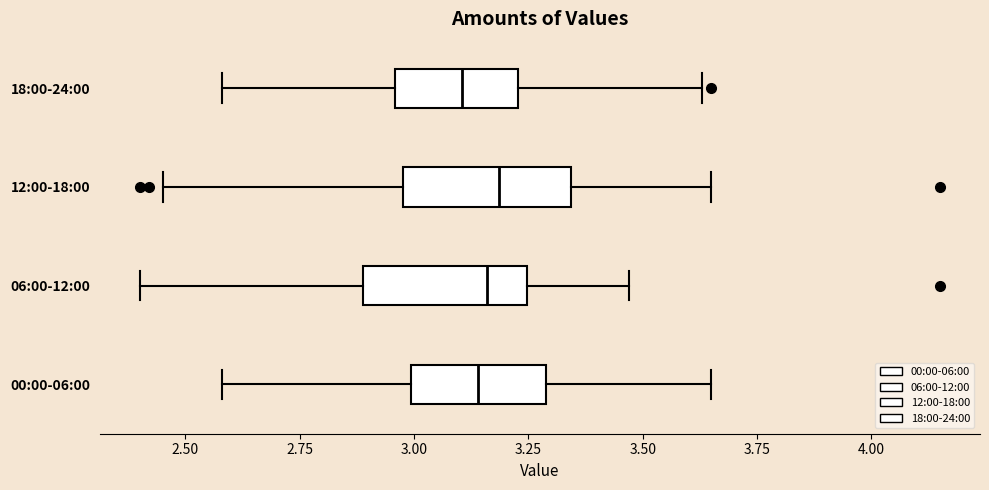

Reading bottom to top, transcribe this box plot: for each box, give where its median line is, the range the box spans, and where its two whiskers end, as read against the x-axis. The values are not printed on the chart, so give them approximately, as read against the axis.

00:00-06:00: median 3.15, box 3.00 to 3.30, whiskers 2.60 to 3.65
06:00-12:00: median 3.15, box 2.90 to 3.25, whiskers 2.40 to 3.45
12:00-18:00: median 3.20, box 3.00 to 3.35, whiskers 2.45 to 3.65
18:00-24:00: median 3.10, box 2.95 to 3.25, whiskers 2.60 to 3.65